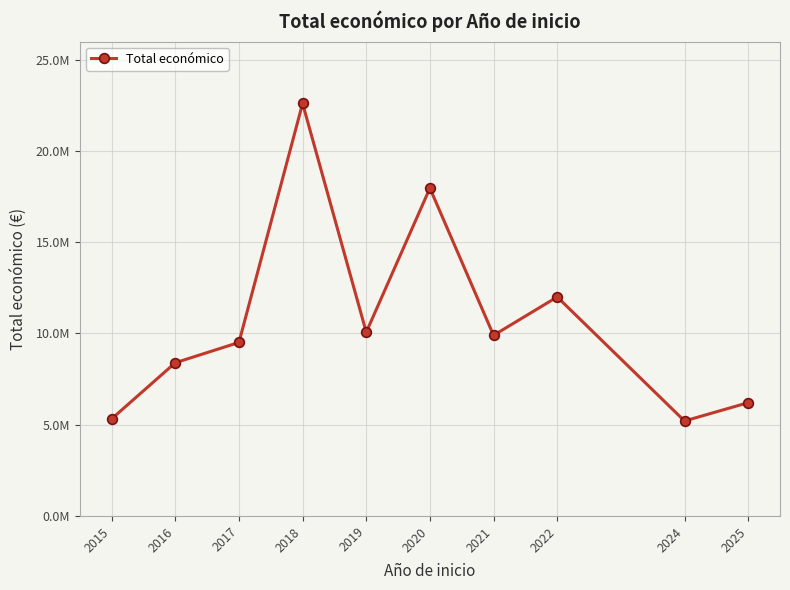

What is the value of the 8th point from the left?

11999659